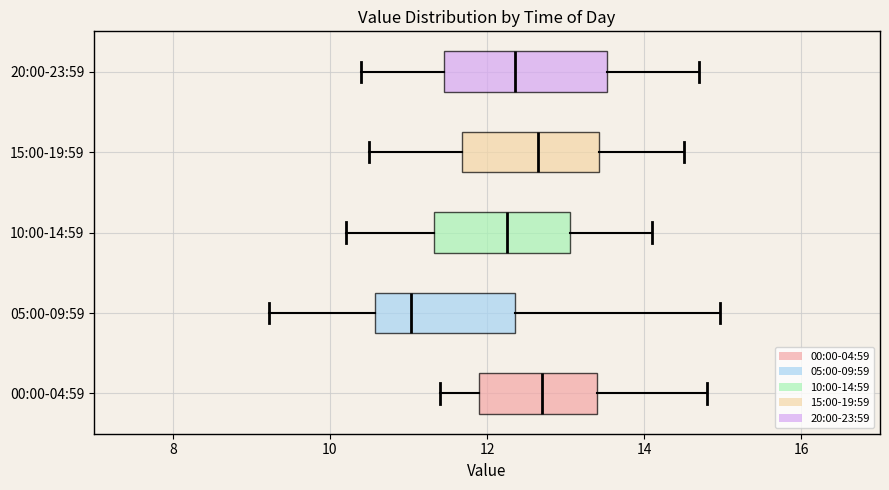

Comparing the boxes themselves (not the whiskers), which one is the widest?

20:00-23:59